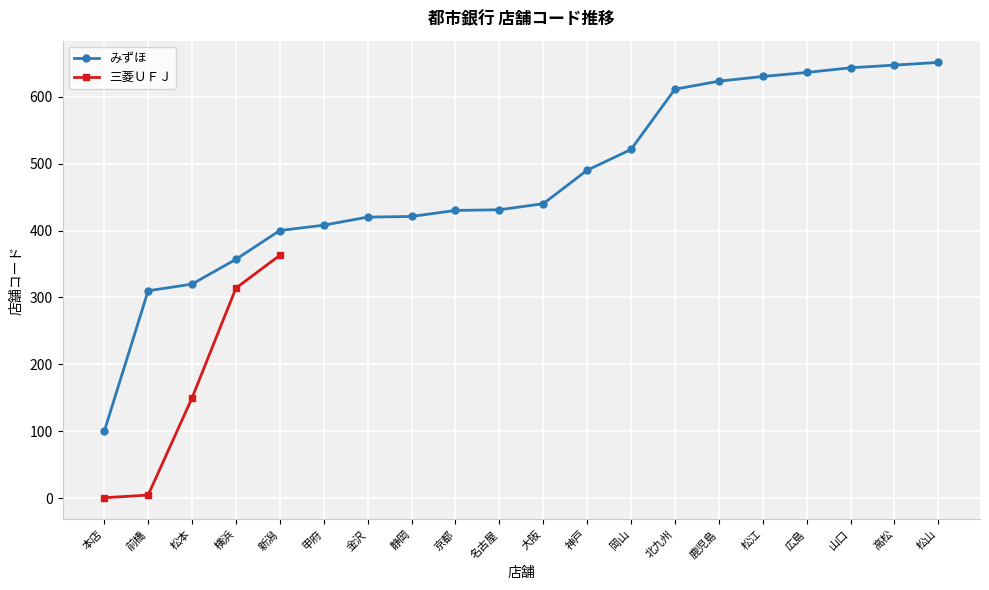

What position from the left is 神戸?

12